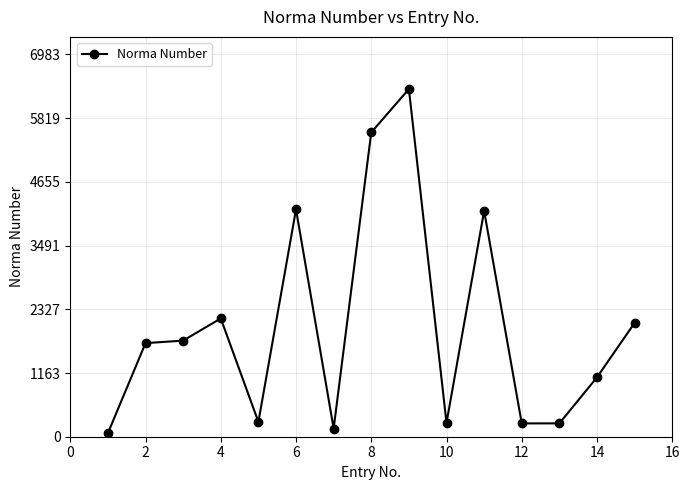

True or false: there are more than 0 points higher than both neighbors.

True